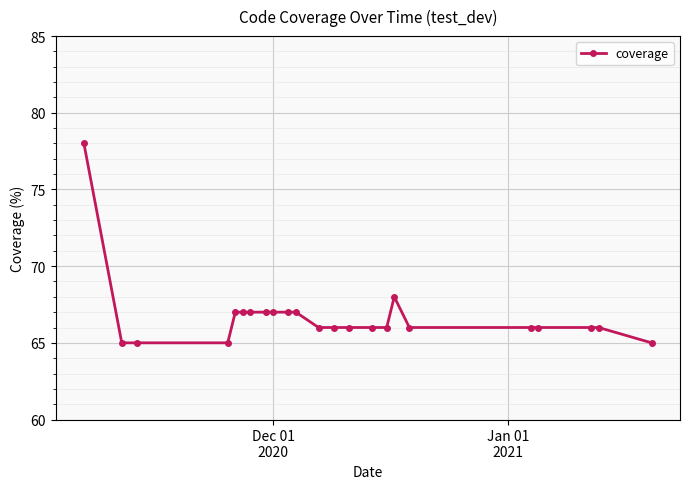

Reading right to left, extract all data points from this chart.

65	66	66	66	66	66	68	66	66	66	66	66	67	67	67	67	67	67	67	65	65	65	78